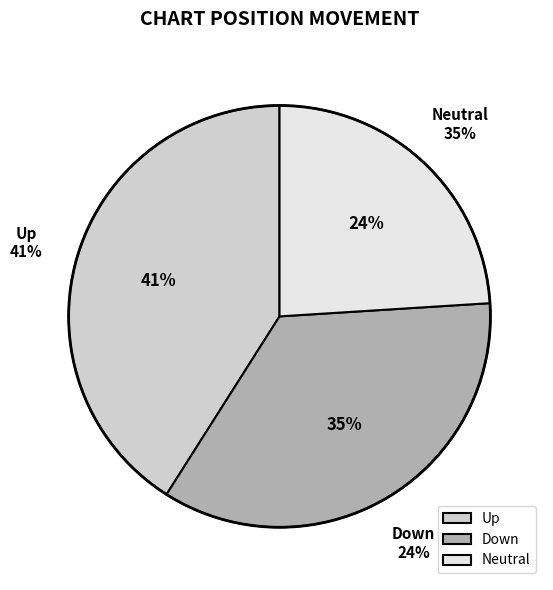

To the nearest percent, what is the difference between the largest and smallest slice percentages?

17%